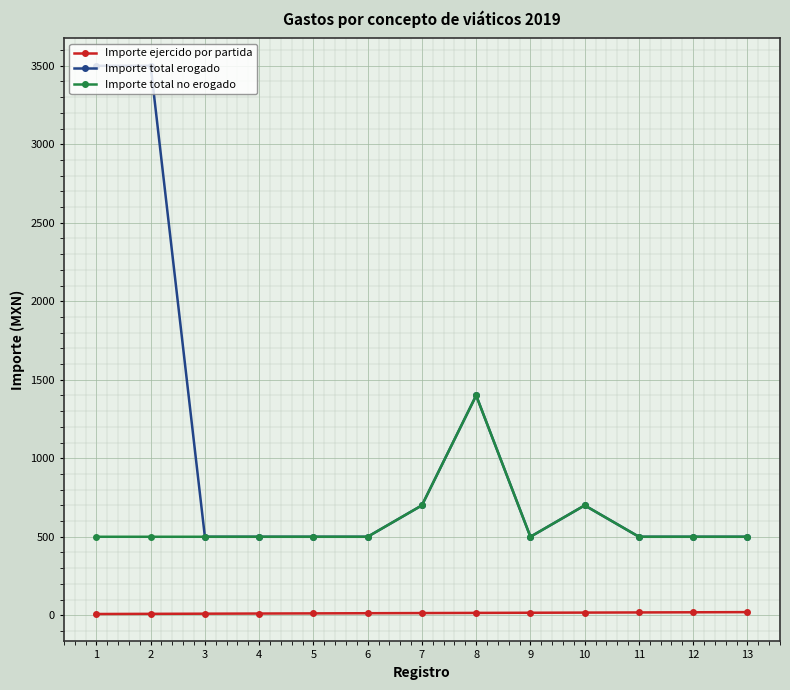

How many categories are shown in the chart?

13